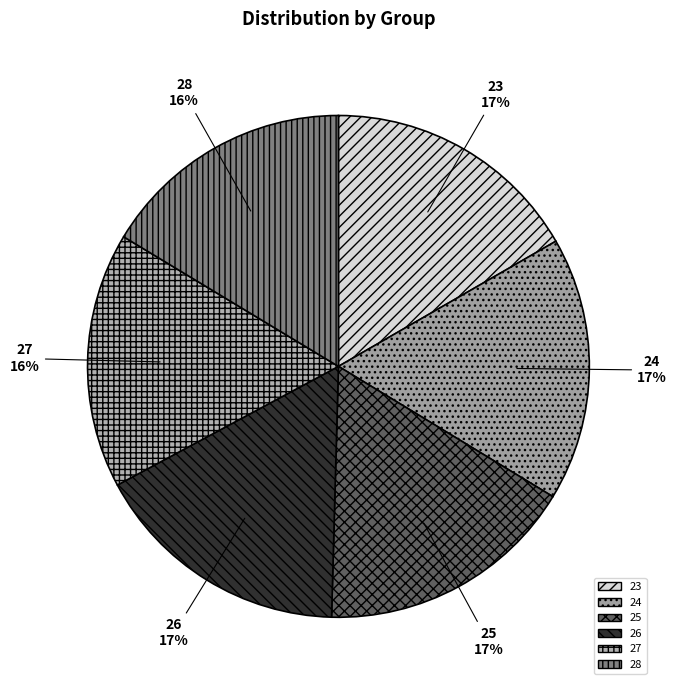

True or false: 25 accounts for 17% of the total.

True